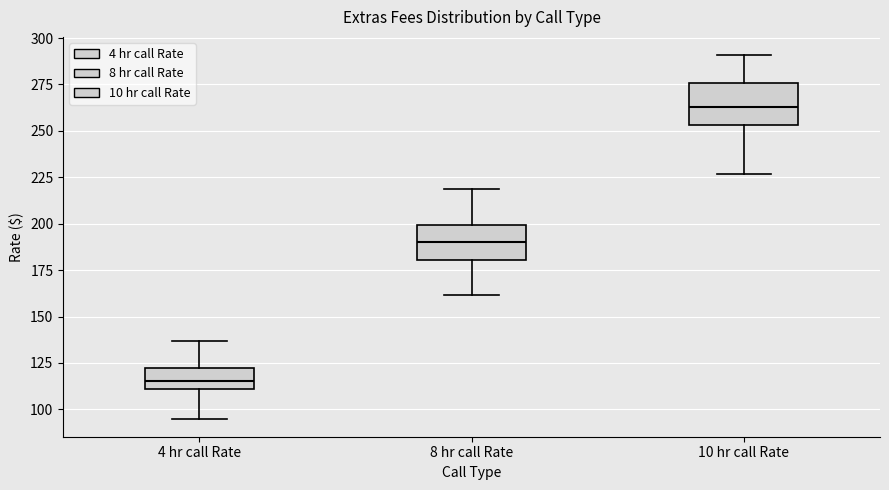

Reading left to right, read every box against the y-axis: the position of its median line, the range the box covers, and the ends of its whiskers. The values are not printed on the chart, so give them approximately, as read against the axis.

4 hr call Rate: median 115, box 110 to 120, whiskers 95 to 135
8 hr call Rate: median 190, box 180 to 200, whiskers 160 to 220
10 hr call Rate: median 265, box 255 to 275, whiskers 225 to 290